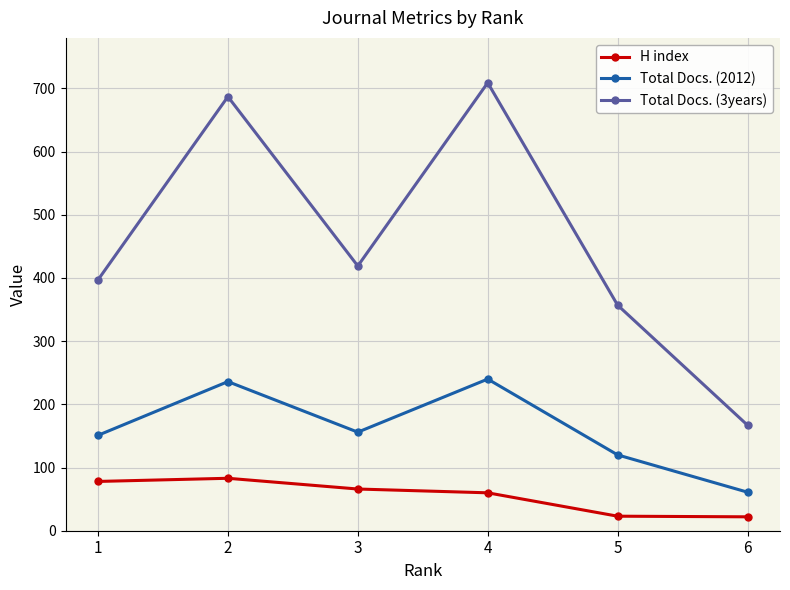

What is the value of the Total Docs. (3years) point at the 5th from the left?

357